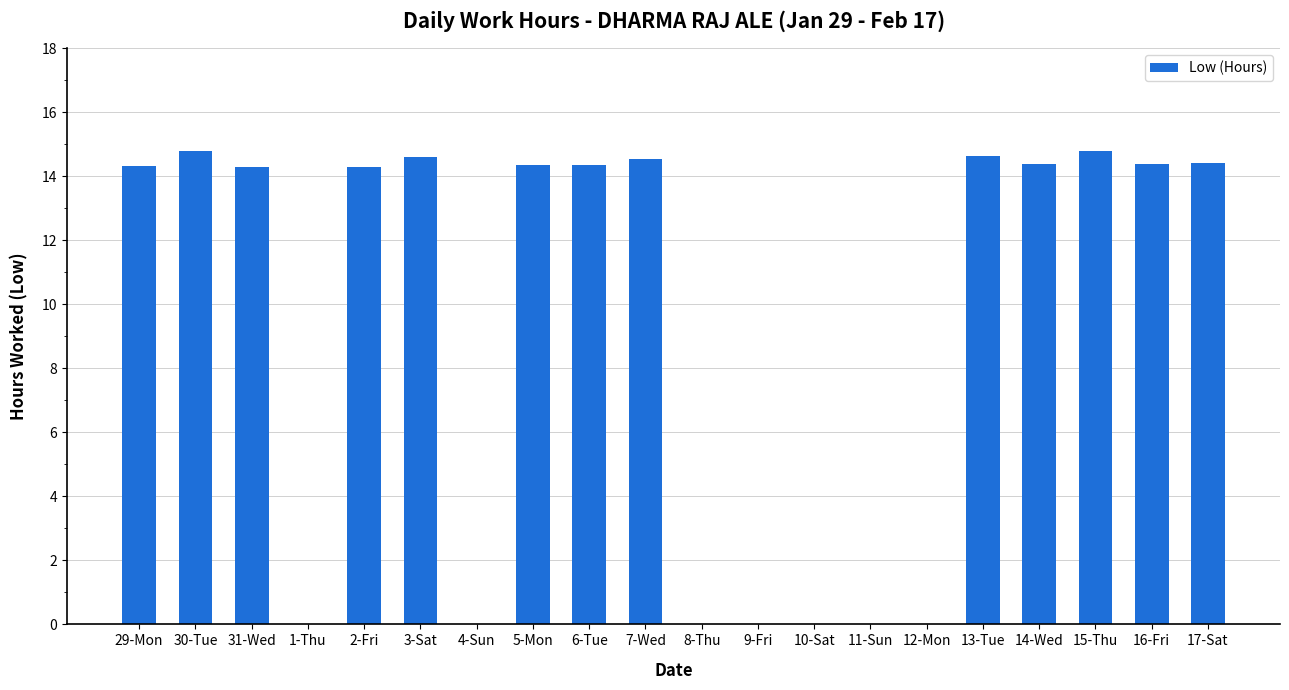

Between 16-Fri and 1-Thu, which is larger?

16-Fri